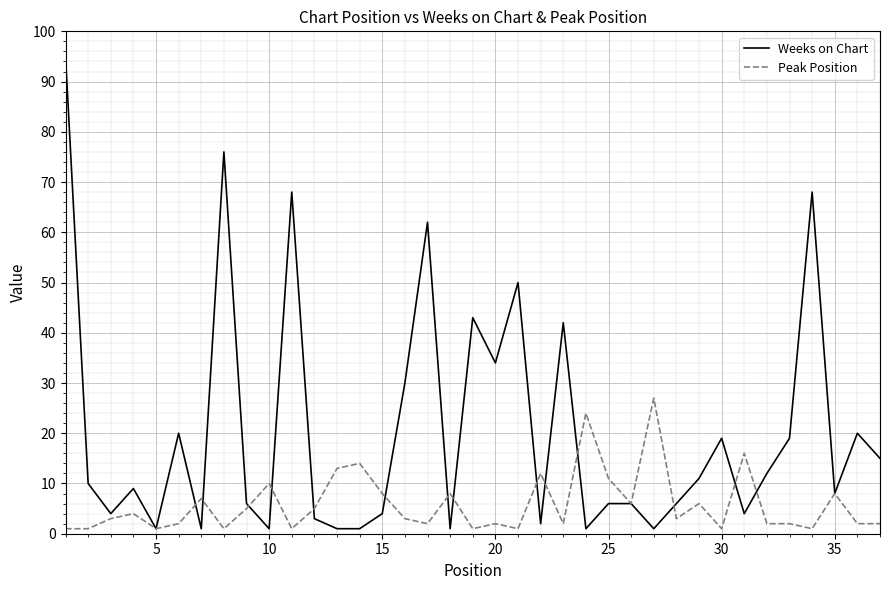

Rank the series by their average value, from highest to lowest.

Weeks on Chart, Peak Position